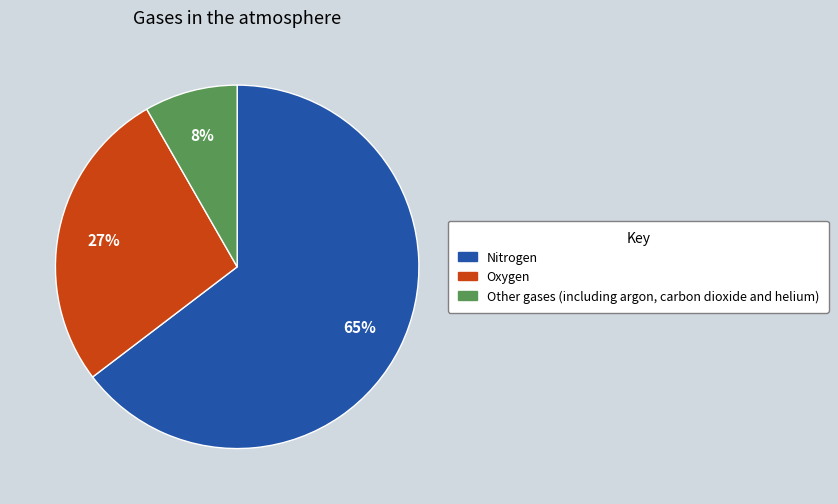

Is there a majority slice in this chart?

Yes